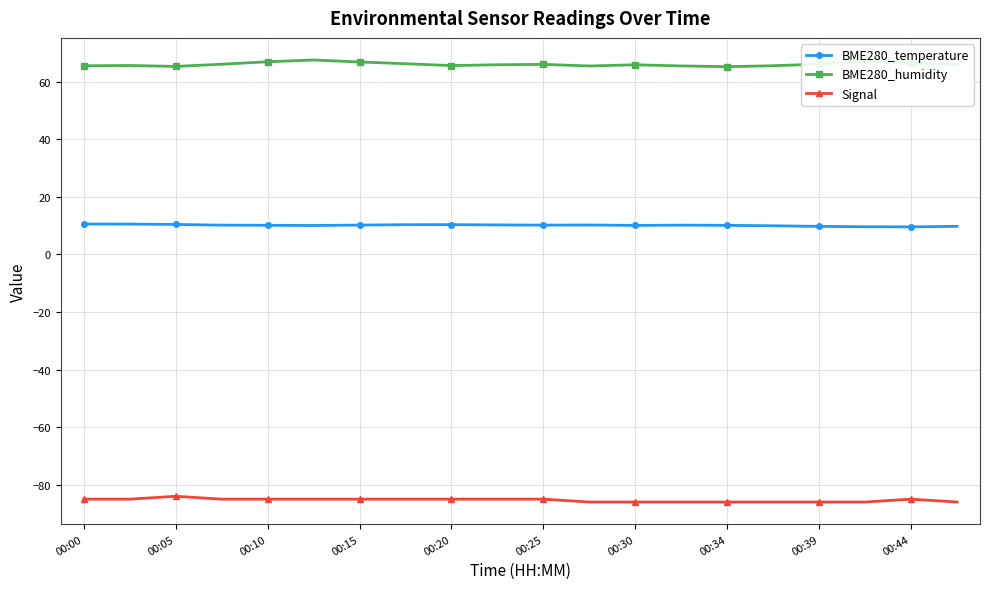

What is the average value of the BME280_humidity series?

66.0